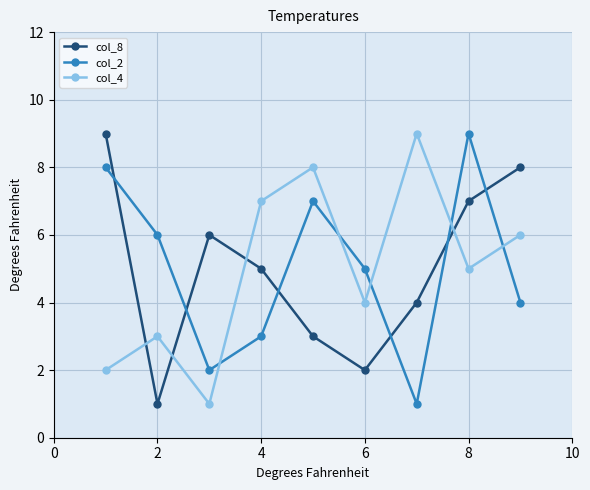

What is the difference between the maximum and second lowest values in the col_8 series?

7